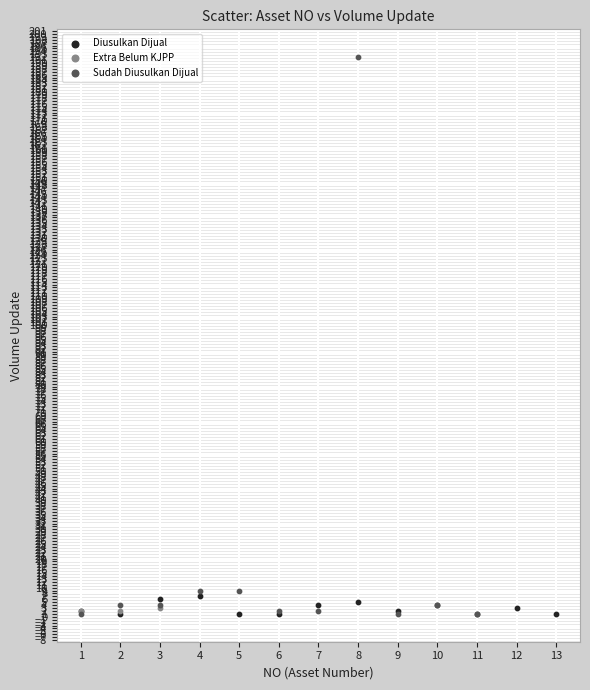

Which series contains the highest Y value?

Sudah Diusulkan Dijual